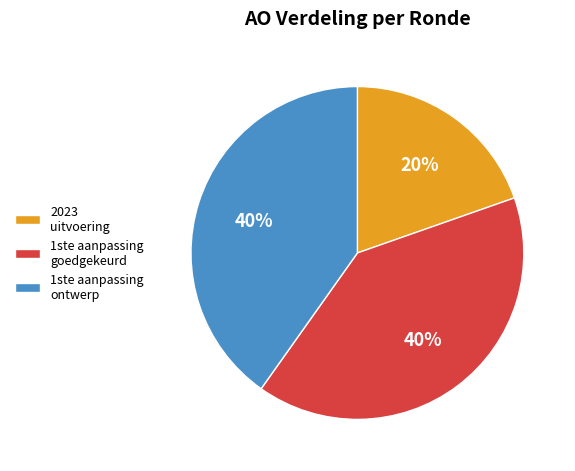

Which category has the smallest portion of the pie?

2023 uitvoering